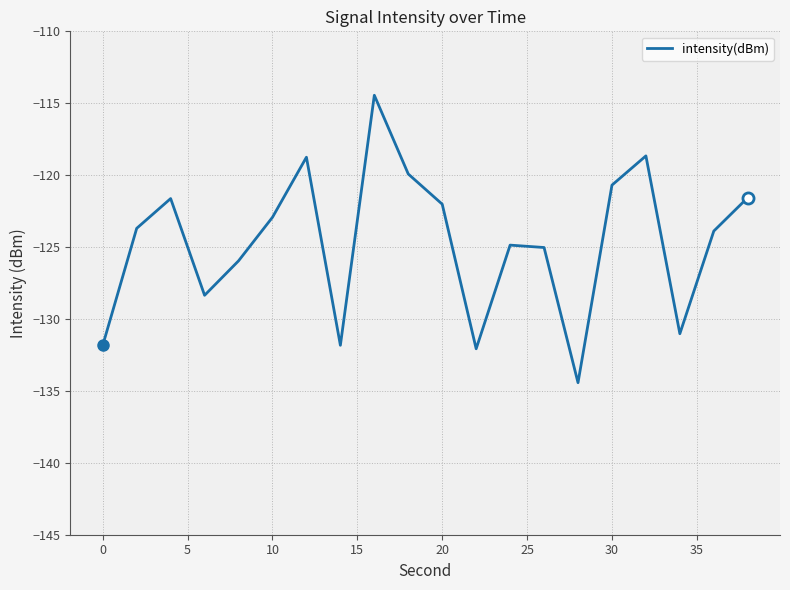

What is the maximum value shown in the chart?

-114.4